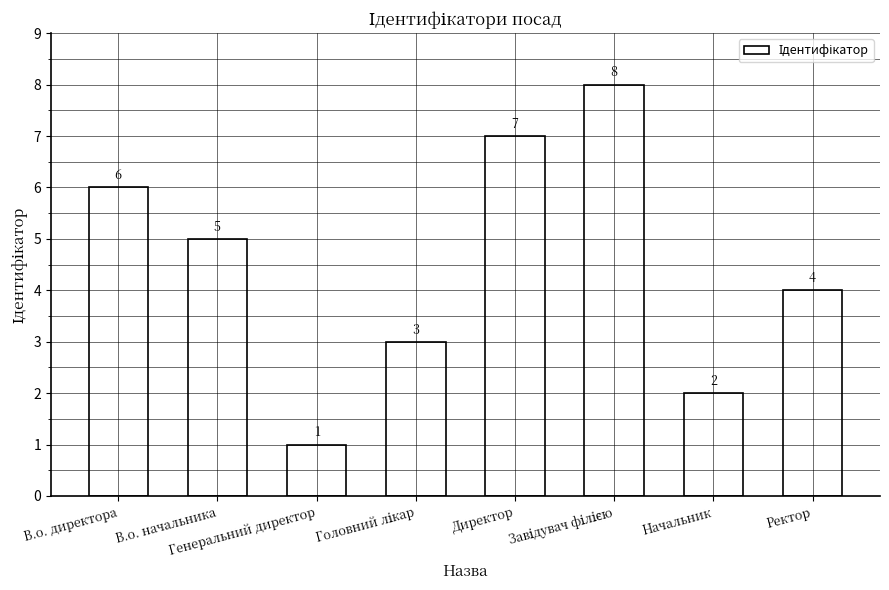

Are the bars horizontal?

No